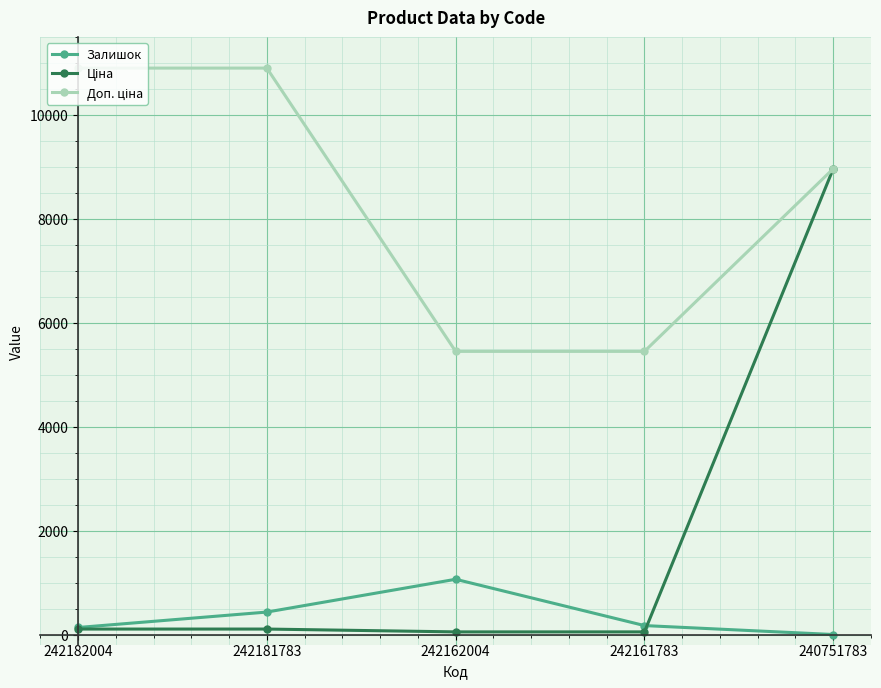

What is the smallest value displayed?

4.0